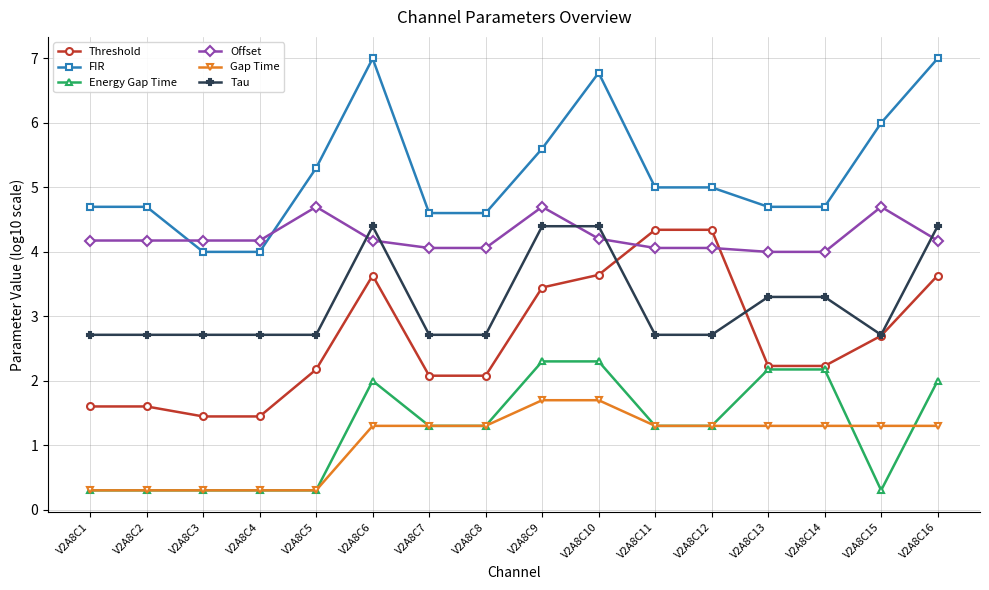

What is the difference between the Tau values at V2A8C14 and V2A8C5?

0.6